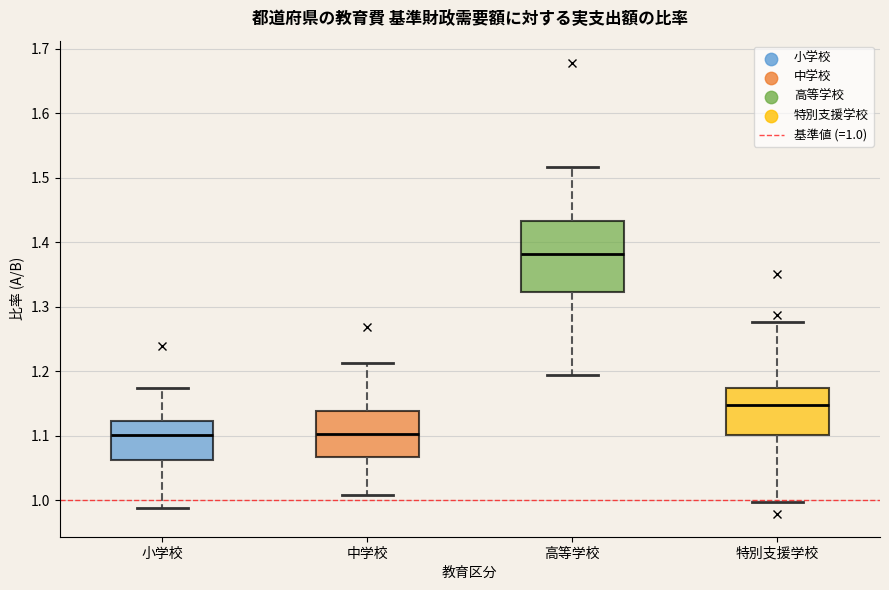

Reading left to right, read every box against the y-axis: the position of its median line, the range the box covers, and the ends of its whiskers. The values are not printed on the chart, so give them approximately, as read against the axis.

小学校: median 1.10, box 1.06 to 1.12, whiskers 0.99 to 1.17
中学校: median 1.10, box 1.07 to 1.14, whiskers 1.01 to 1.21
高等学校: median 1.38, box 1.32 to 1.43, whiskers 1.19 to 1.52
特別支援学校: median 1.15, box 1.10 to 1.17, whiskers 1.00 to 1.28